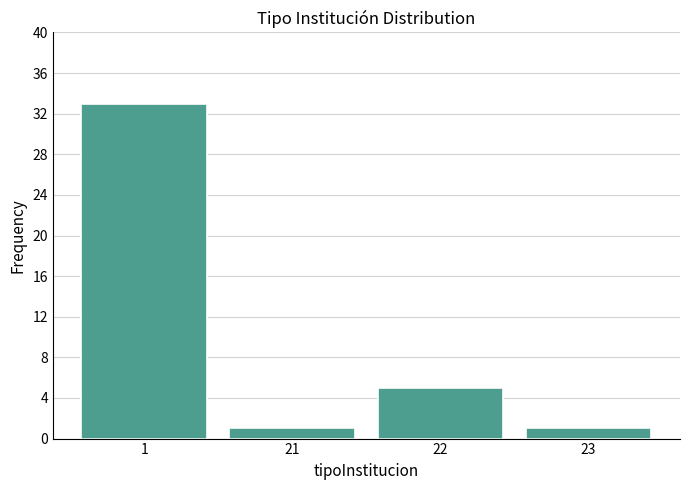

Reading left to right, extract all data points from this chart.

1=33	21=1	22=5	23=1